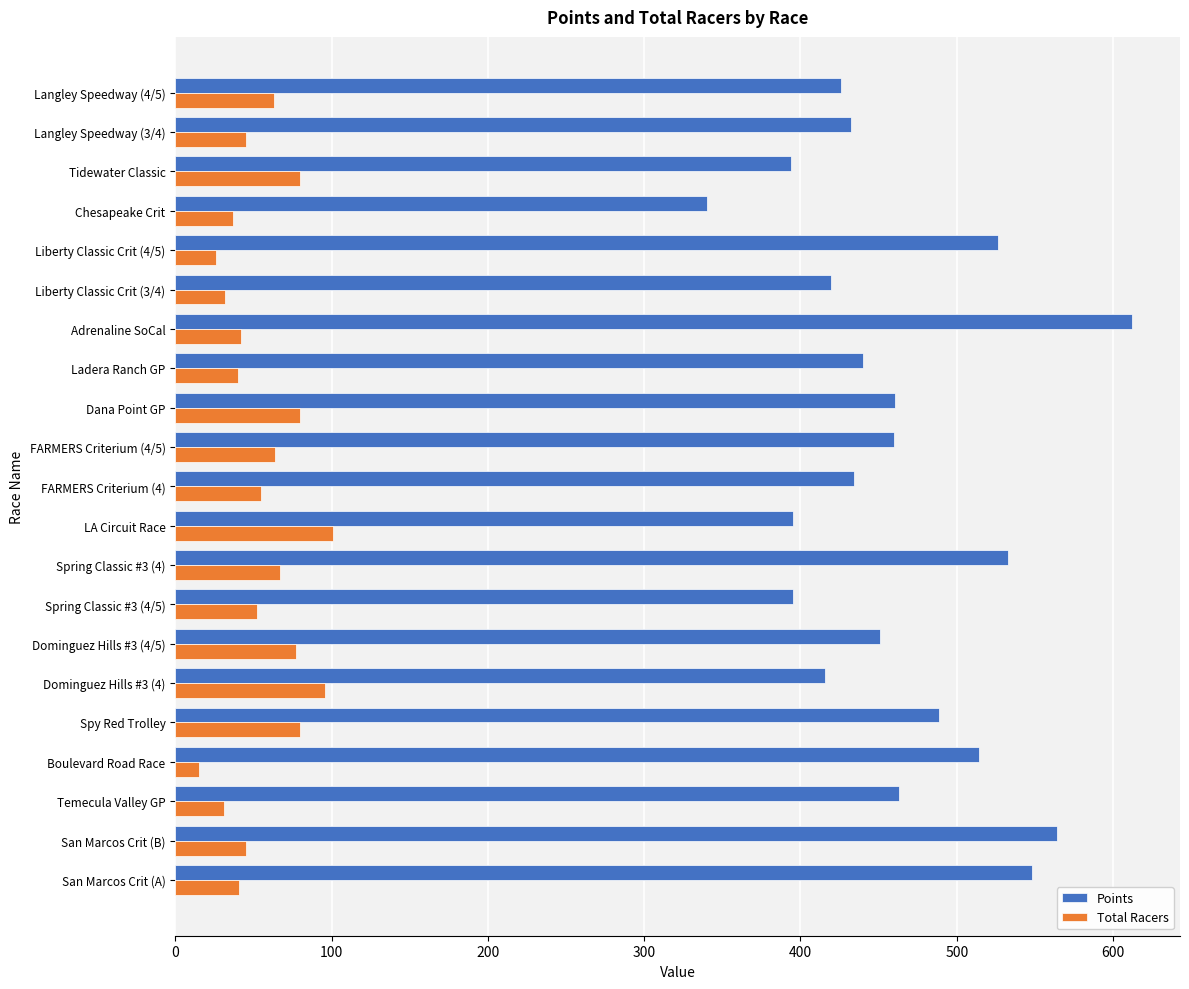

What is the difference between the highest and lowest values at Dominguez Hills #3 (4/5)?

374.1